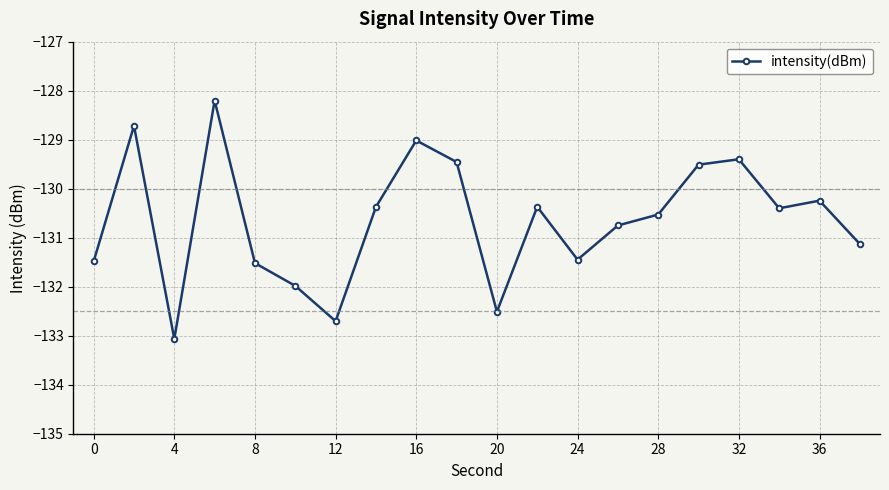

What is the greatest value displayed?

-128.2